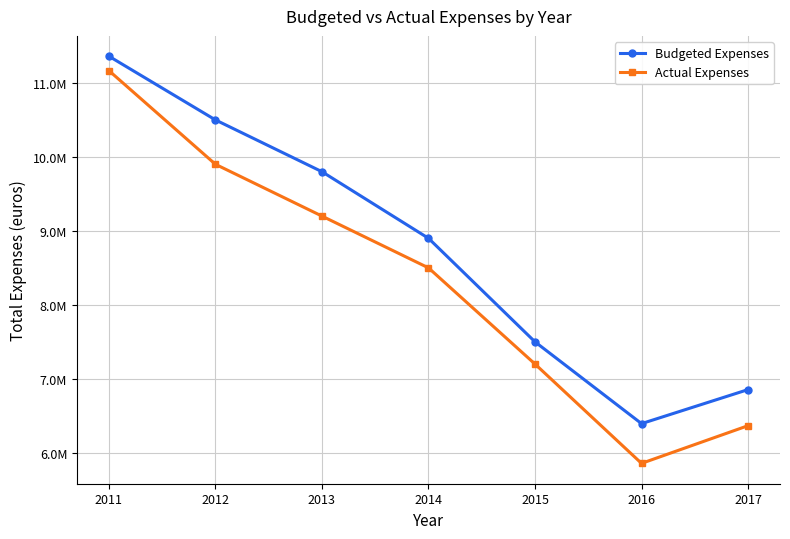

Is the value of Budgeted Expenses at 2012 greater than the value of Actual Expenses at 2013?

Yes